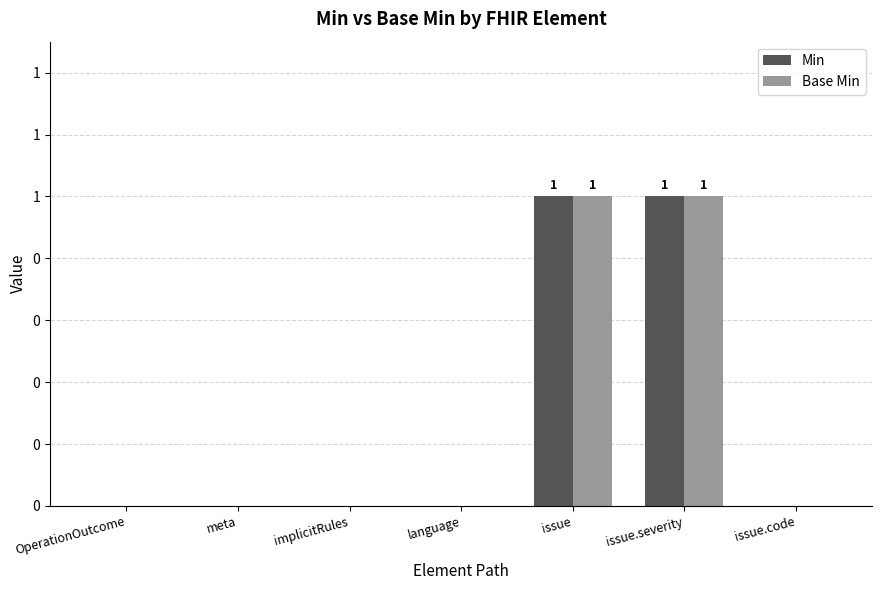

At which category is the sum across all series the highest?

issue